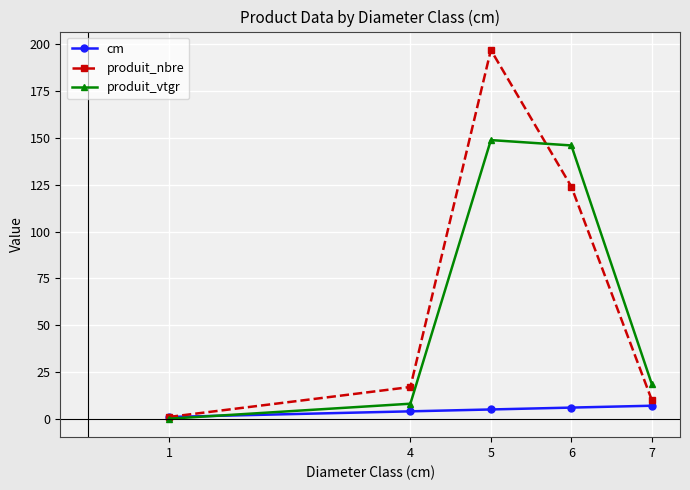

List the labels in order of produit_vtgr value, smallest first.

1, 4, 7, 6, 5